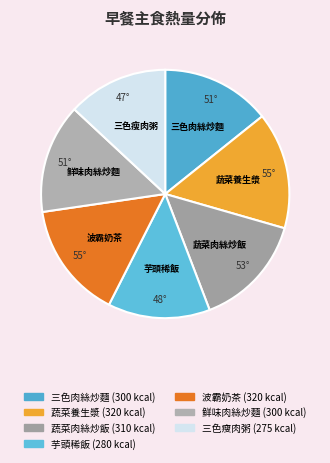

Is the sum of 三色肉絲炒麵 and 蔬菜養生漿 greater than half?

No